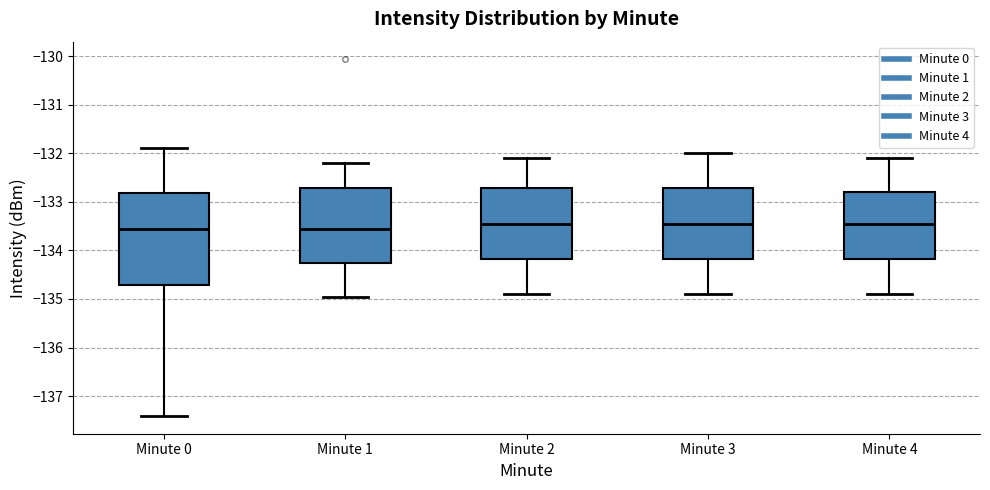

Reading left to right, transcribe this box plot: for each box, give where its median line is, the range the box spans, and where its two whiskers end, as read against the y-axis. The values are not printed on the chart, so give them approximately, as read against the axis.

Minute 0: median -133.6, box -134.7 to -132.8, whiskers -137.4 to -131.9
Minute 1: median -133.6, box -134.3 to -132.7, whiskers -135.0 to -132.2
Minute 2: median -133.4, box -134.2 to -132.7, whiskers -134.9 to -132.1
Minute 3: median -133.4, box -134.2 to -132.7, whiskers -134.9 to -132.0
Minute 4: median -133.4, box -134.2 to -132.8, whiskers -134.9 to -132.1